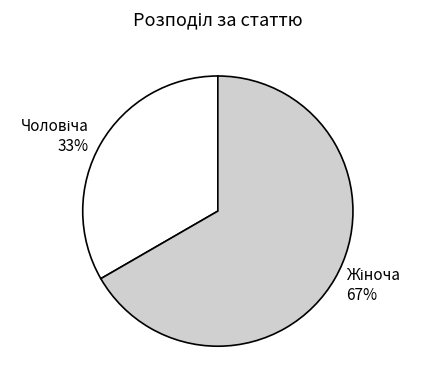

To the nearest percent, what is the average slice percentage?

50%